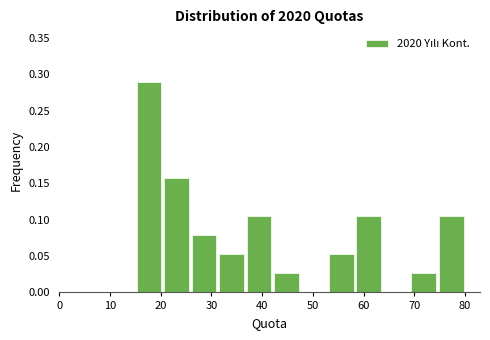

Reading left to right, transcribe this chart: for each bar, give the range it covers on the x-axis and its height. Neither the bar edges nor the heights are printed on the chart, so give them approximately, as read against the axes.

15 to 20: 0.290
20 to 26: 0.160
26 to 31: 0.080
31 to 37: 0.055
37 to 42: 0.105
42 to 48: 0.025
48 to 53: 0
53 to 58: 0.055
58 to 64: 0.105
64 to 69: 0
69 to 75: 0.025
75 to 80: 0.105